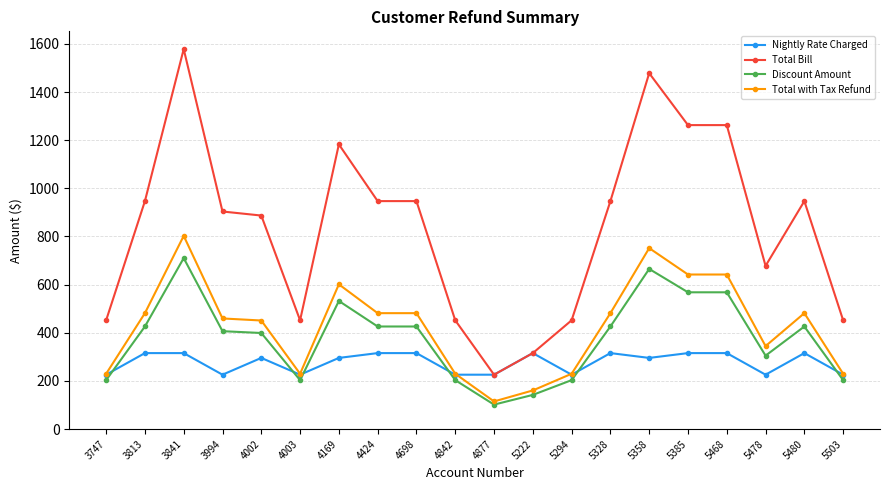

What is the approximate value of Total with Tax Refund at 4698?

481.5